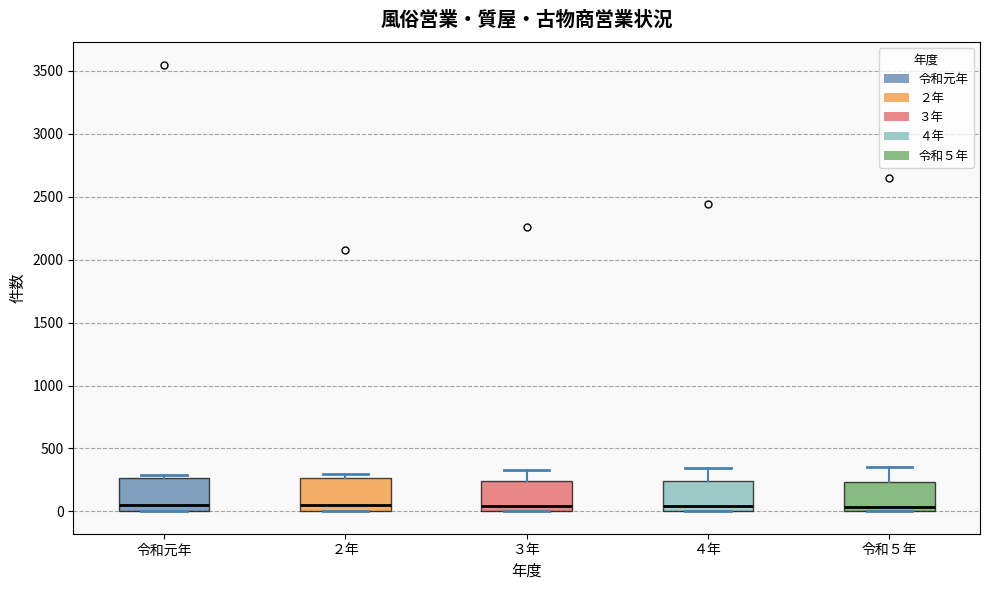

Reading left to right, transcribe this box plot: for each box, give where its median line is, the range the box spans, and where its two whiskers end, as read against the y-axis. The values are not printed on the chart, so give them approximately, as read against the axis.

令和元年: median 50, box 0 to 250, whiskers 0 to 300
２年: median 50, box 0 to 250, whiskers 0 to 300
３年: median 50, box 0 to 250, whiskers 0 to 350
４年: median 50, box 0 to 250, whiskers 0 to 350
令和５年: median 50, box 0 to 250, whiskers 0 to 350